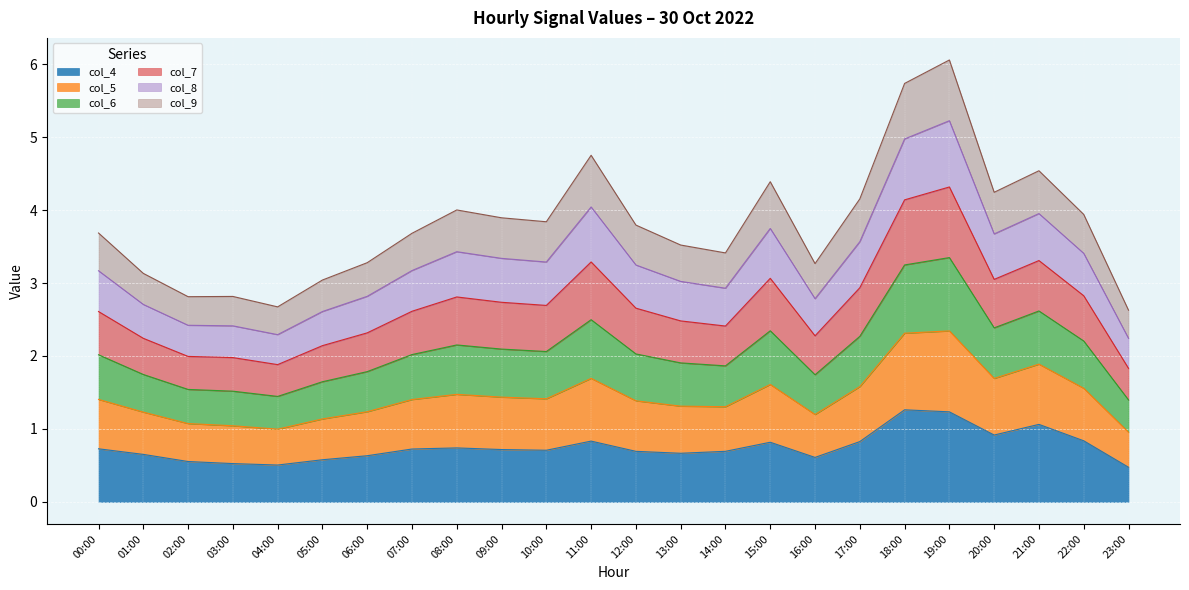

How many lines are shown in the chart?

6